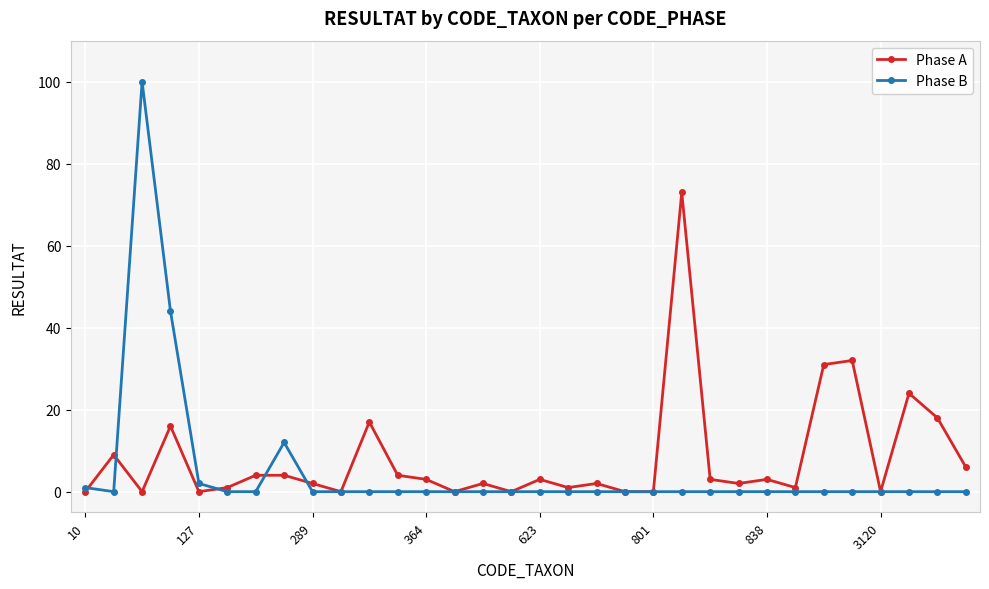

How many data points in Phase A are less than 3?

16